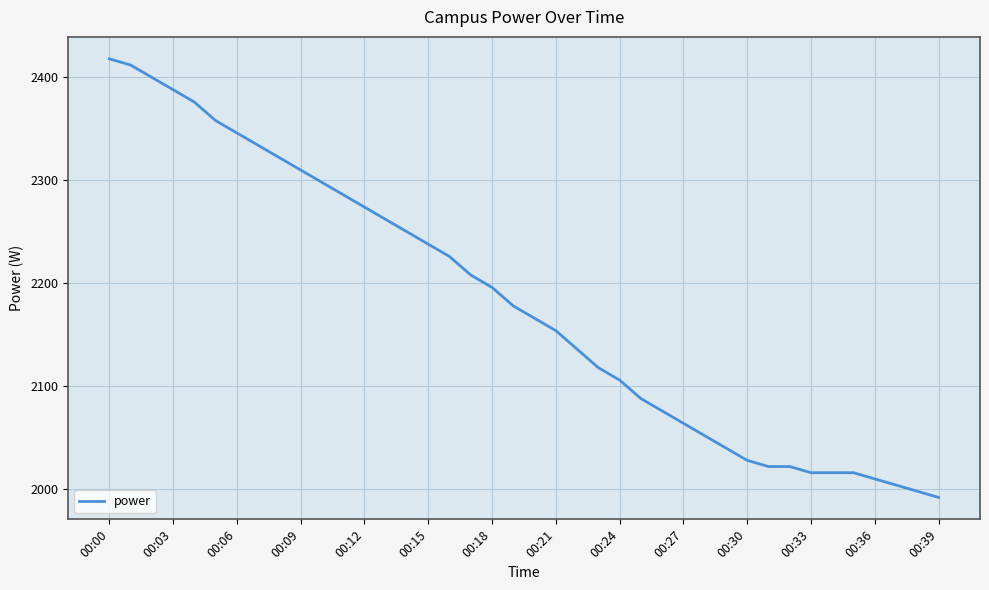

What is the smallest value displayed?

1992